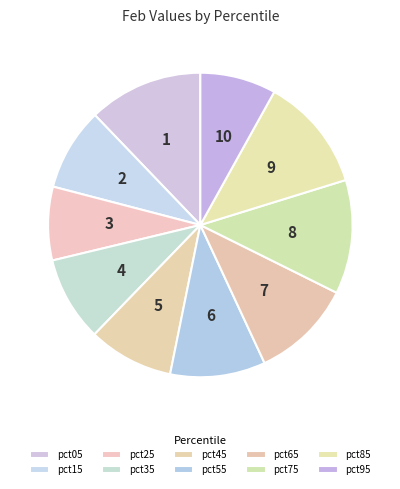

To the nearest percent, what is the average slice percentage?

10%